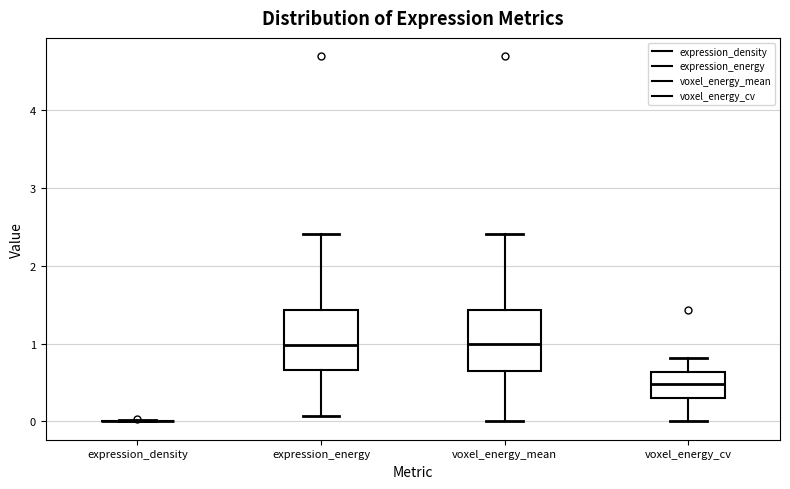

Reading left to right, read every box against the y-axis: the position of its median line, the range the box covers, and the ends of its whiskers. The values are not printed on the chart, so give them approximately, as read against the axis.

expression_density: box collapsed to a line at 0.0, whiskers 0.0 to 0.0
expression_energy: median 1.0, box 0.7 to 1.4, whiskers 0.1 to 2.4
voxel_energy_mean: median 1.0, box 0.6 to 1.4, whiskers 0.0 to 2.4
voxel_energy_cv: median 0.5, box 0.3 to 0.6, whiskers 0.0 to 0.8